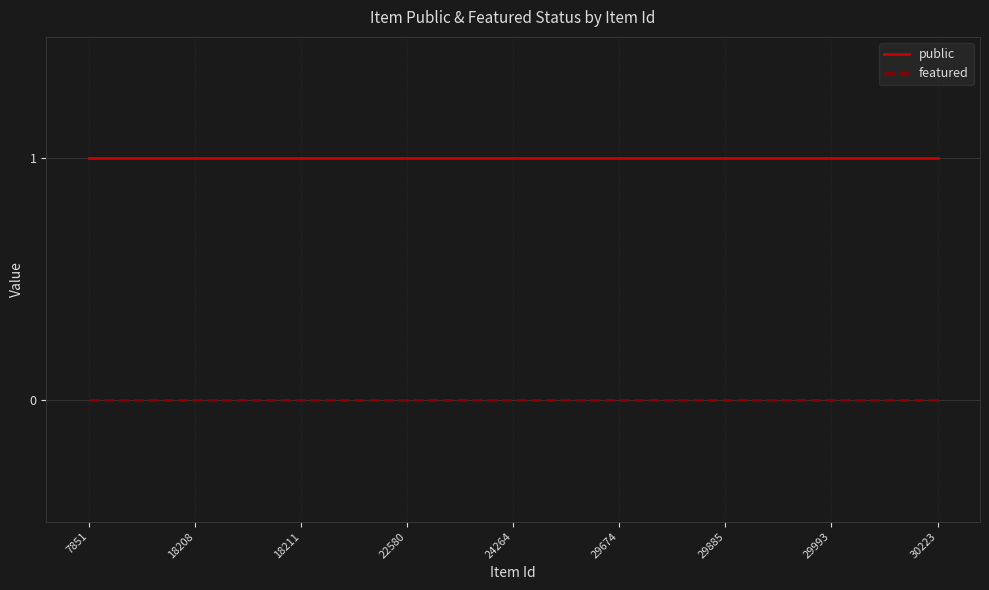

True or false: featured and public cross at least once.

False